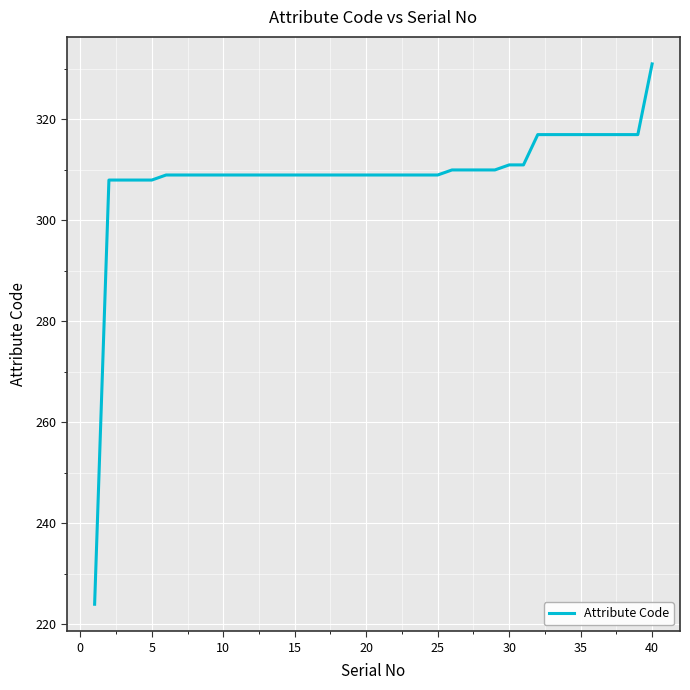

What is the greatest value displayed?

331